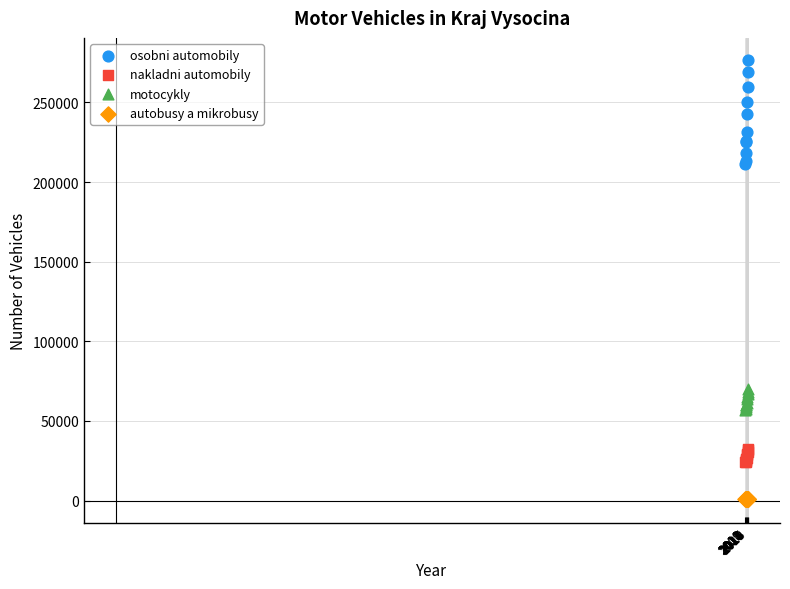

Which series contains the highest Y value?

osobni automobily